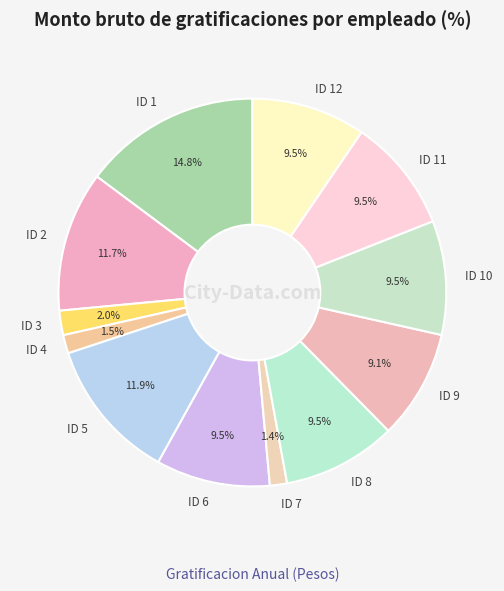

The ID 1 slice represents 15% of the pie. True or false?

True